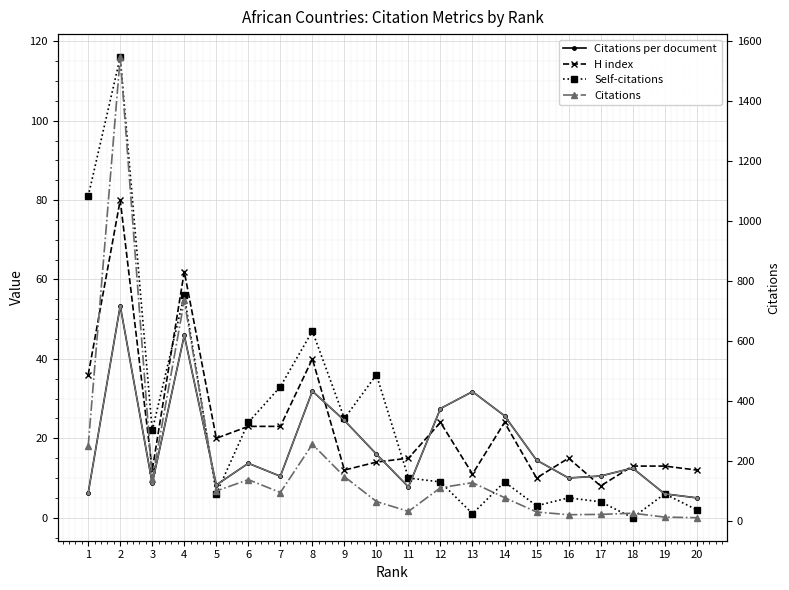

Reading left to right, extract all data points from this chart.

Citations per document: 6.2	53.3	8.6	45.9	8.2	13.7	10.4	31.9	24.5	16.0	7.8	27.5	31.8	25.7	14.5	10.0	10.5	12.5	6.0	5.0
H index: 36.0	80.0	12.0	62.0	20.0	23.0	23.0	40.0	12.0	14.0	15.0	24.0	11.0	24.0	10.0	15.0	8.0	13.0	13.0	12.0
Self-citations: 81.0	116.0	22.0	56.0	6.0	24.0	33.0	47.0	25.0	36.0	10.0	9.0	1.0	9.0	3.0	5.0	4.0	0.0	6.0	2.0
Citations: 249.0	1547.0	138.0	735.0	99.0	137.0	94.0	255.0	147.0	64.0	31.0	110.0	127.0	77.0	29.0	20.0	21.0	25.0	12.0	10.0